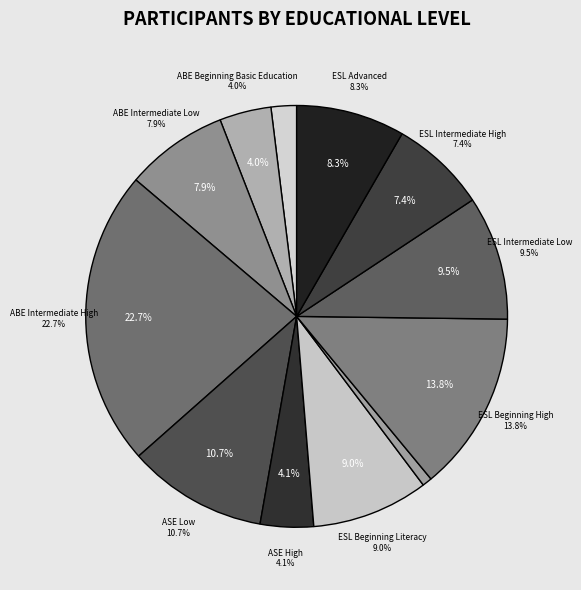

Is it true that ESL Beginning Literacy is 9% of the pie?

True